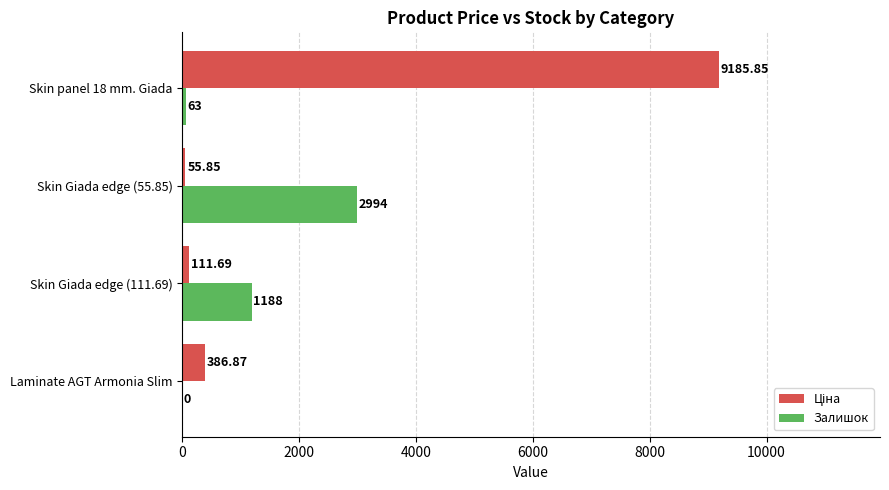

Which series changed the most between Laminate AGT Armonia Slim and Skin Giada edge (111.69)?

Залишок